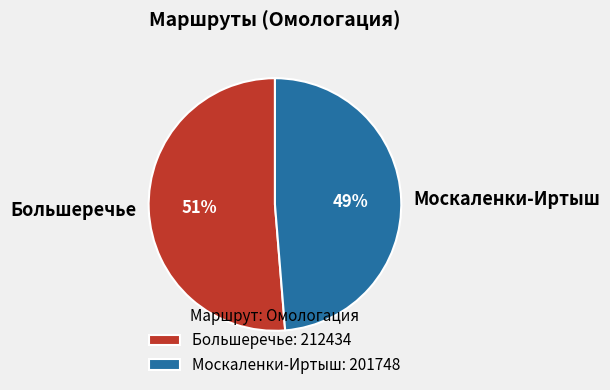

Is the sum of Москаленки-Иртыш and Большеречье greater than half?

Yes